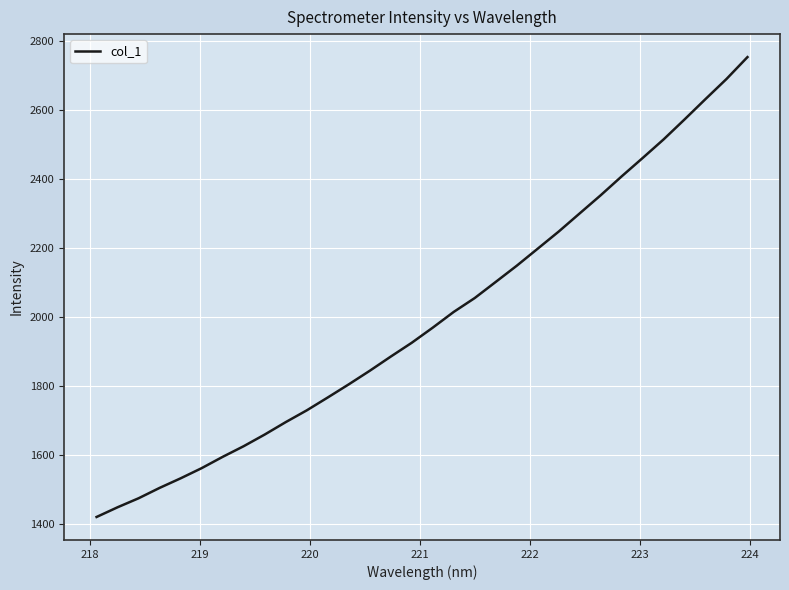

What is the greatest value displayed?

2753.4